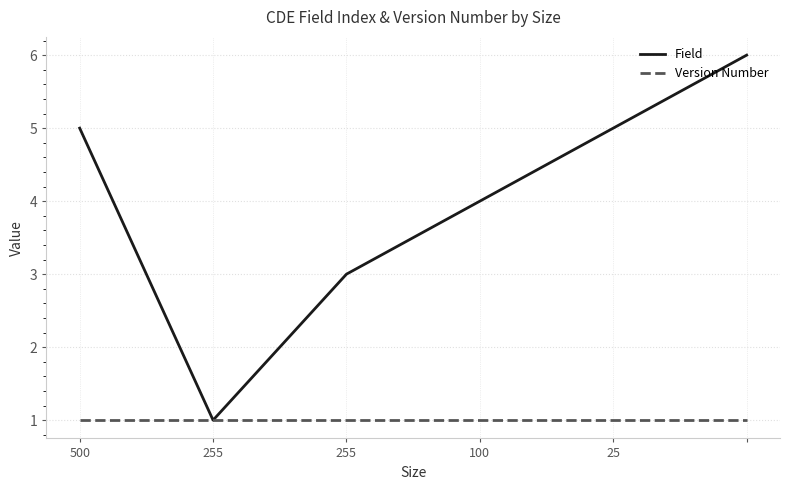

Which series has the largest total across all categories?

Field